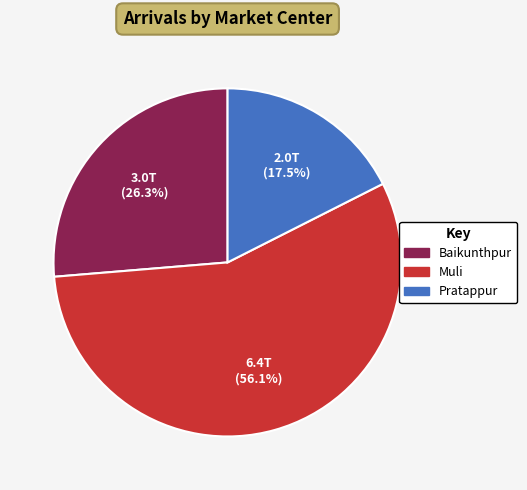

True or false: Baikunthpur accounts for 12% of the total.

False